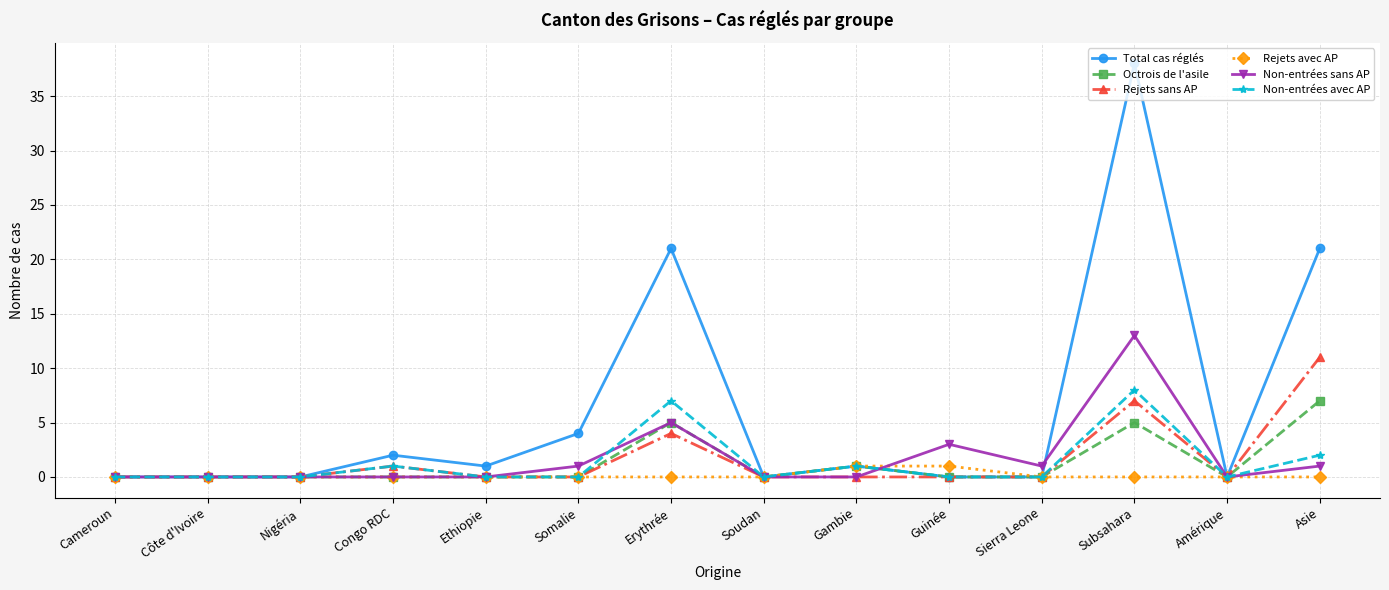

How many lines are shown in the chart?

6